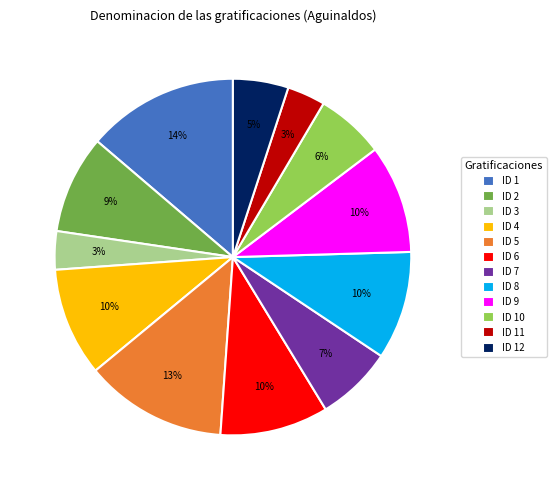

To the nearest percent, what portion does ID 4 represent?

10%